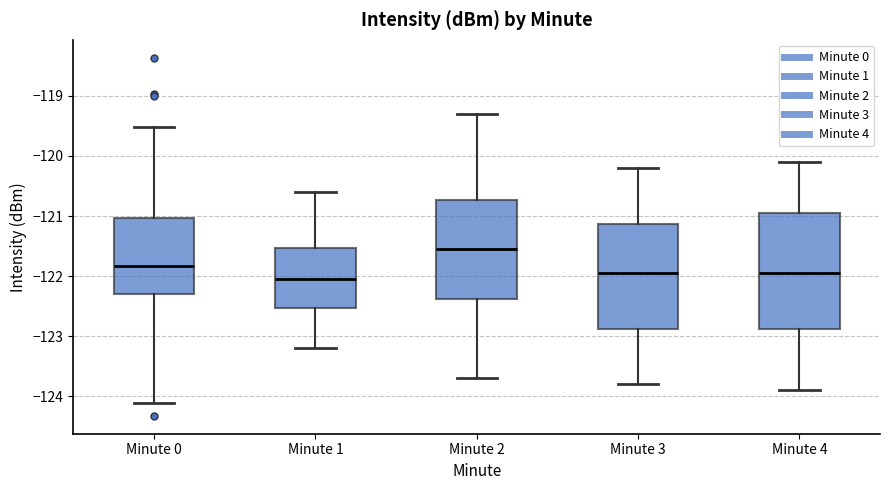

Which box is the tallest, from its lower edge to its upper edge?

Minute 4